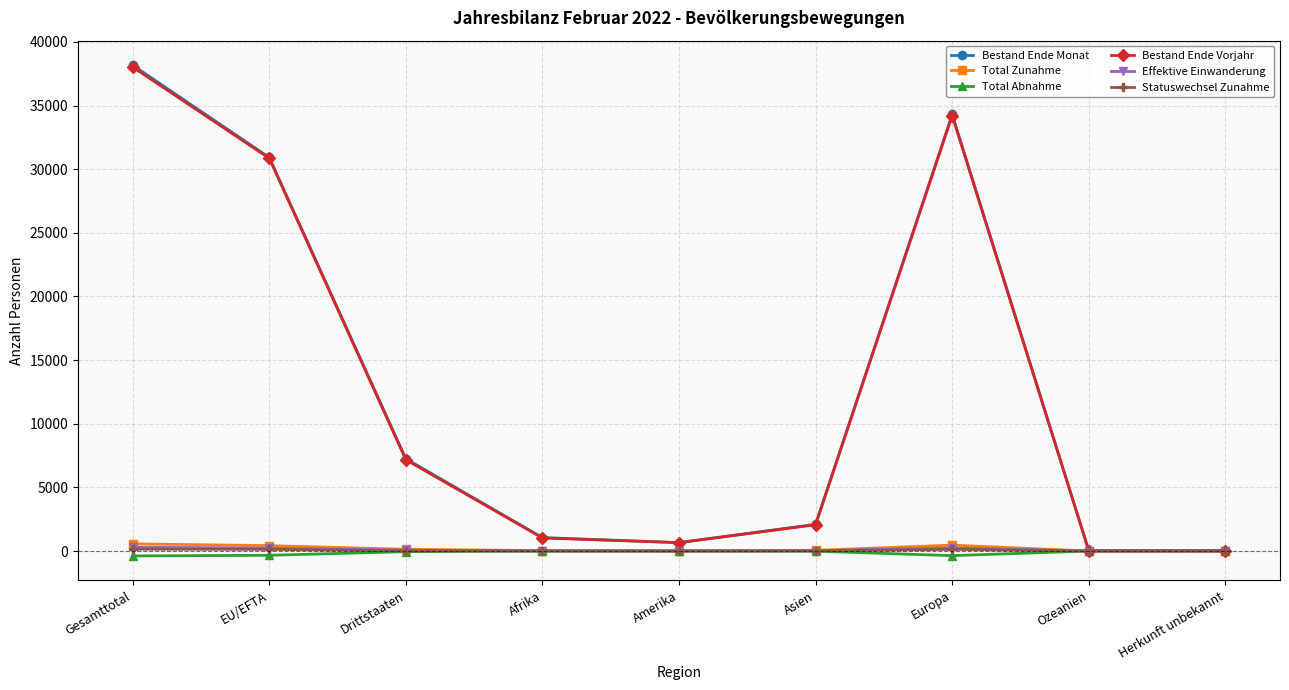

What is the label of the 6th point from the right?

Afrika